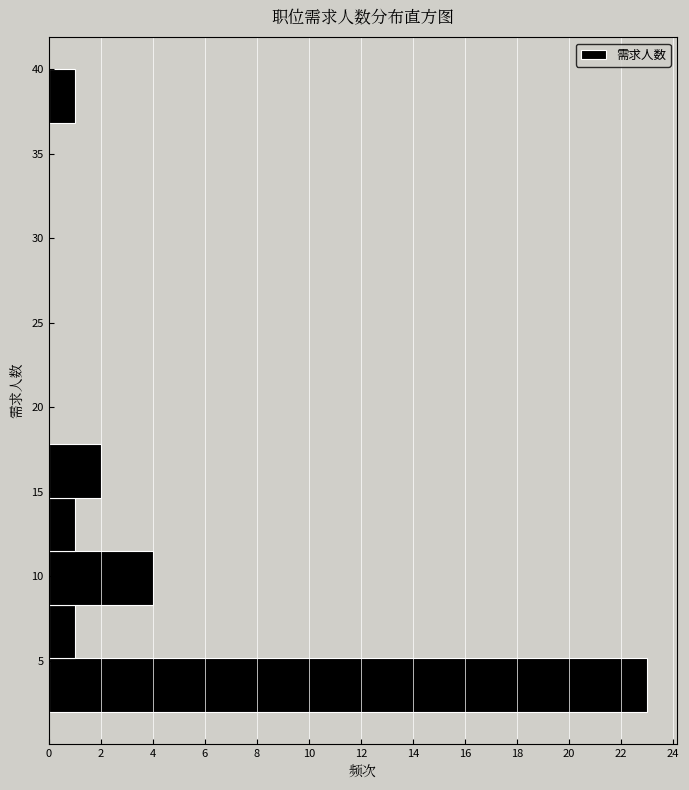

How long is the bar that spans 14.5 to 18.0 on the y-axis? Neither the bar edges nor the lengths are printed on the chart, so give them approximately, as read against the axes.

2